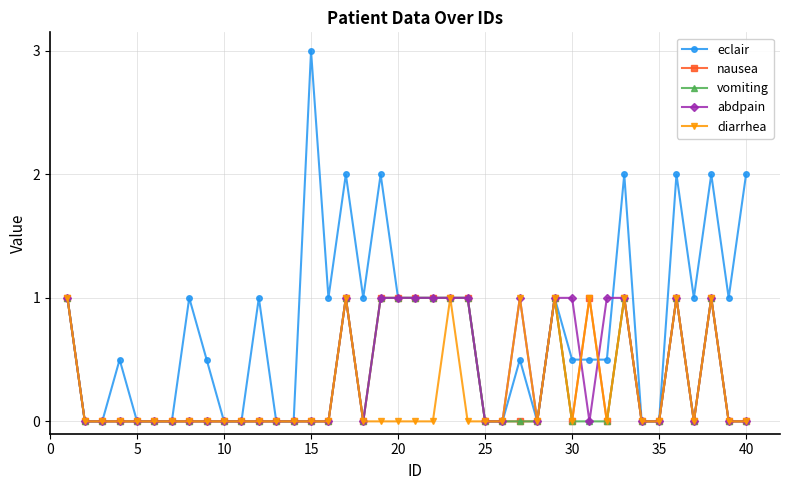

What is the average value of the vomiting series?

0.3